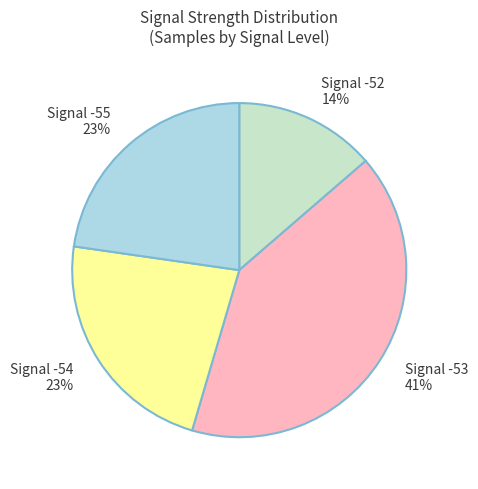

The Signal -54 23% slice represents 35% of the pie. True or false?

False